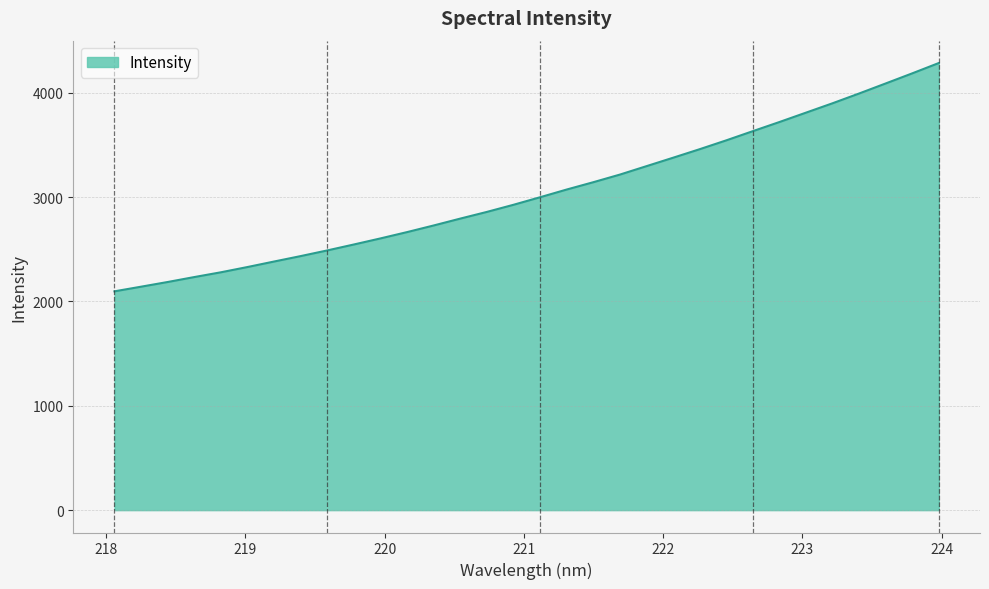

What is the difference between the maximum and minimum values?

2188.3